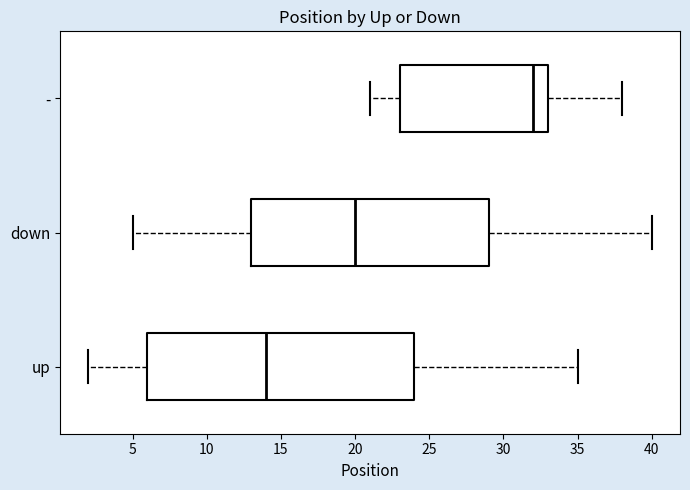

Comparing the boxes themselves (not the whiskers), which one is the widest?

up